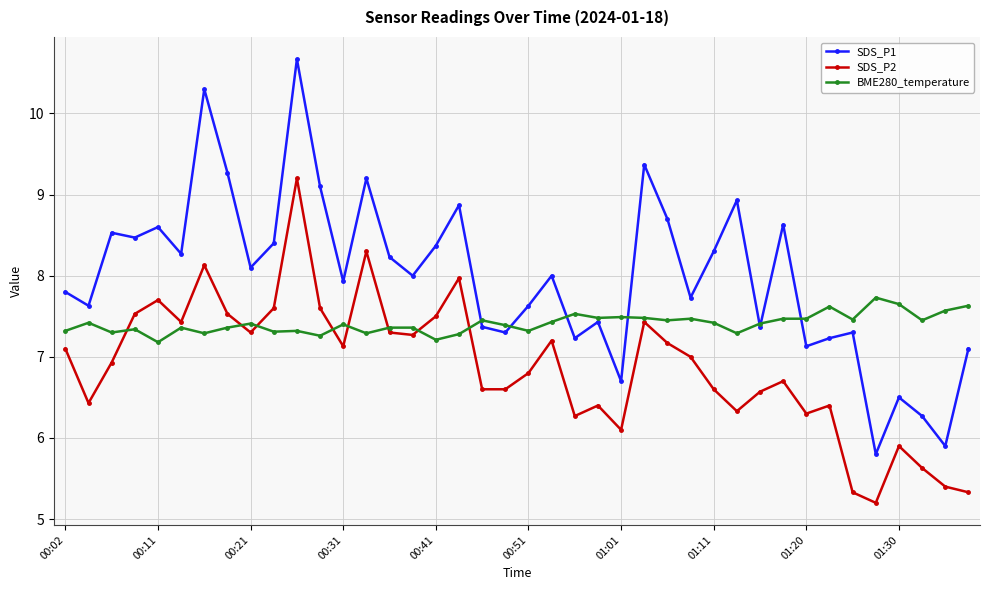

What is the minimum value shown in the chart?

5.2